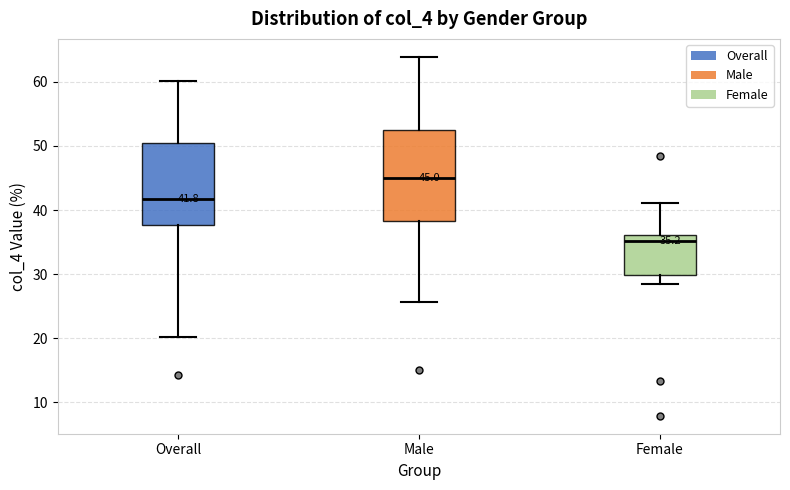

Which box is the tallest, from its lower edge to its upper edge?

Male